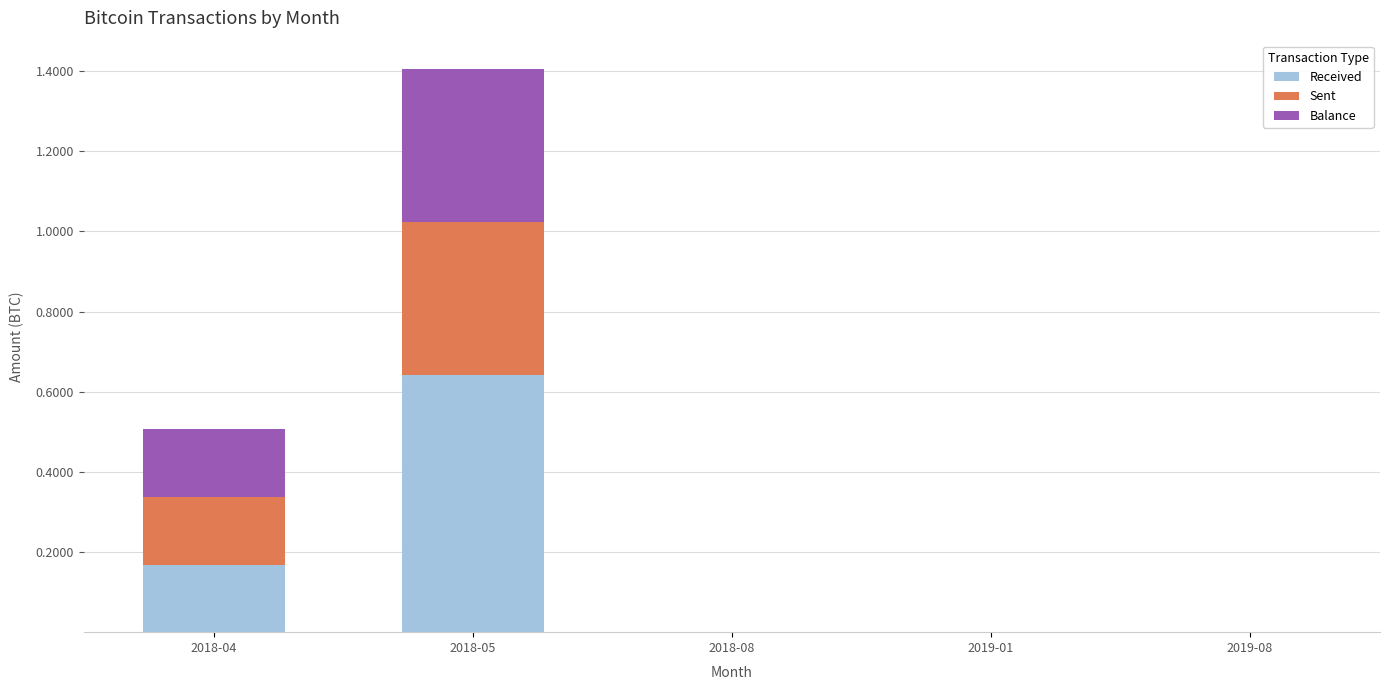

At which category is the sum across all series the highest?

2018-05